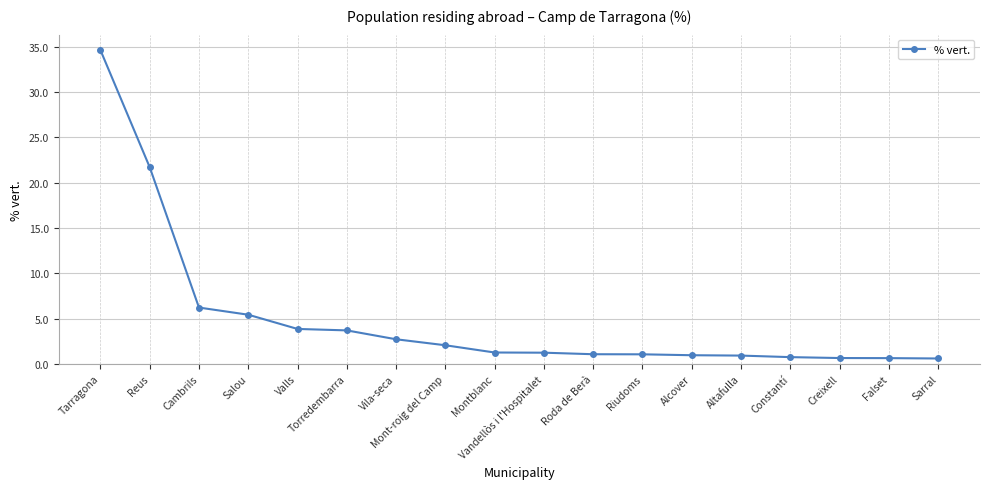

How many categories are shown in the chart?

18